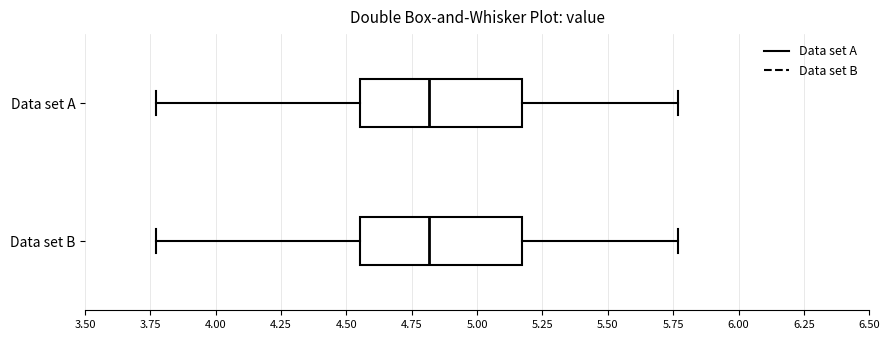

Reading bottom to top, read every box against the x-axis: the position of its median line, the range the box covers, and the ends of its whiskers. The values are not printed on the chart, so give them approximately, as read against the axis.

Data set B: median 4.80, box 4.55 to 5.15, whiskers 3.75 to 5.75
Data set A: median 4.80, box 4.55 to 5.15, whiskers 3.75 to 5.75